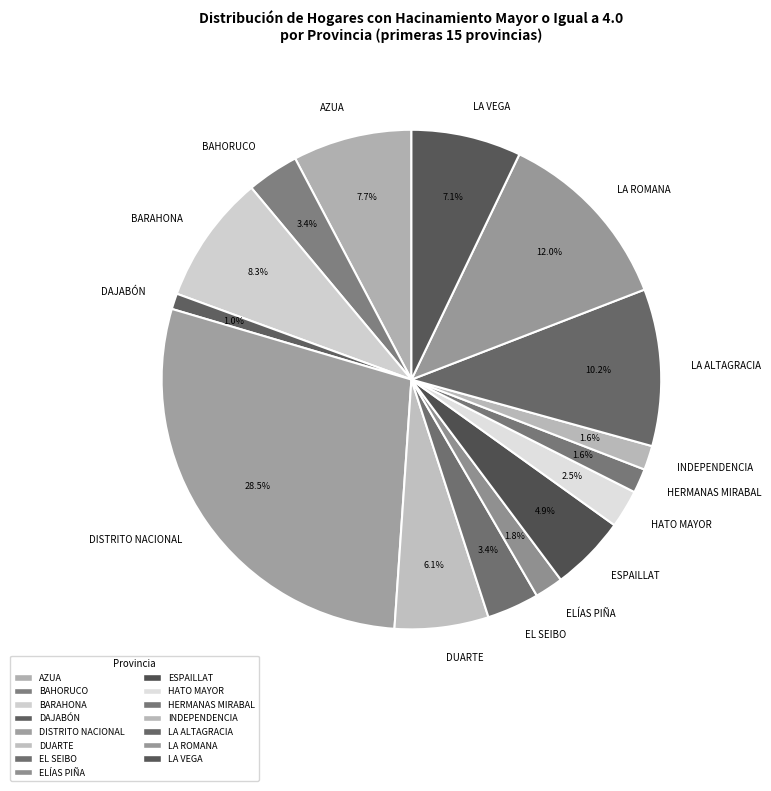

What is the smallest slice in the pie chart?

DAJABÓN